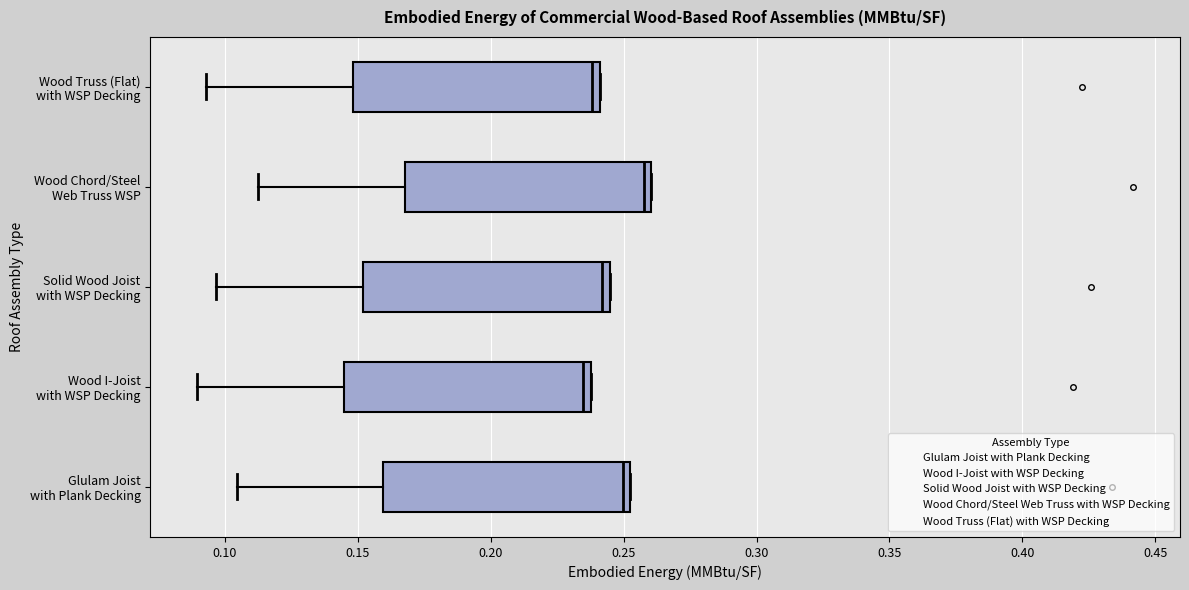

Reading bottom to top, read every box against the x-axis: the position of its median line, the range the box covers, and the ends of its whiskers. The values are not printed on the chart, so give them approximately, as read against the axis.

Glulam Joist with Plank Decking: median 0.250, box 0.160 to 0.255, whiskers 0.105 to 0.255
Wood I-Joist with WSP Decking: median 0.235, box 0.145 to 0.240, whiskers 0.090 to 0.240
Solid Wood Joist with WSP Decking: median 0.240, box 0.150 to 0.245, whiskers 0.095 to 0.245
Wood Chord/Steel Web Truss WSP: median 0.260 (just left of the box's right edge), box 0.170 to 0.260, whiskers 0.110 to 0.260
Wood Truss (Flat) with WSP Decking: median 0.240 (just left of the box's right edge), box 0.150 to 0.240, whiskers 0.095 to 0.240